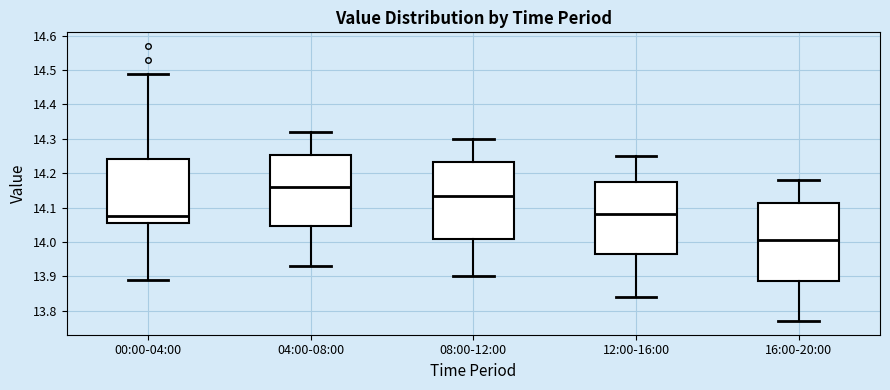

Reading left to right, read every box against the y-axis: the position of its median line, the range the box covers, and the ends of its whiskers. The values are not printed on the chart, so give them approximately, as read against the axis.

00:00-04:00: median 14.08, box 14.06 to 14.24, whiskers 13.89 to 14.49
04:00-08:00: median 14.16, box 14.05 to 14.25, whiskers 13.93 to 14.32
08:00-12:00: median 14.14, box 14.01 to 14.23, whiskers 13.90 to 14.30
12:00-16:00: median 14.08, box 13.97 to 14.18, whiskers 13.84 to 14.25
16:00-20:00: median 14.01, box 13.89 to 14.11, whiskers 13.77 to 14.18